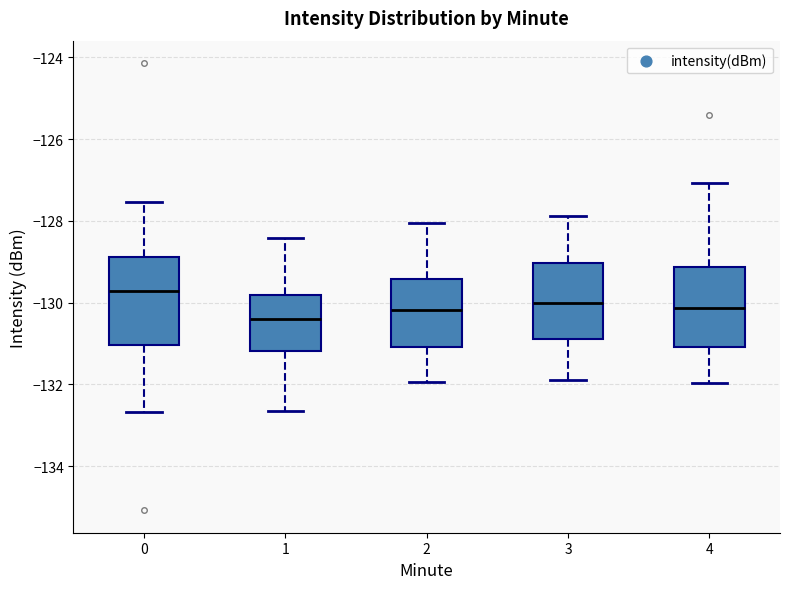

Reading left to right, read every box against the y-axis: the position of its median line, the range the box covers, and the ends of its whiskers. The values are not printed on the chart, so give them approximately, as read against the axis.

0: median -129.8, box -131.0 to -128.8, whiskers -132.6 to -127.6
1: median -130.4, box -131.2 to -129.8, whiskers -132.6 to -128.4
2: median -130.2, box -131.0 to -129.4, whiskers -132.0 to -128.0
3: median -130.0, box -130.8 to -129.0, whiskers -131.8 to -127.8
4: median -130.2, box -131.0 to -129.2, whiskers -132.0 to -127.0